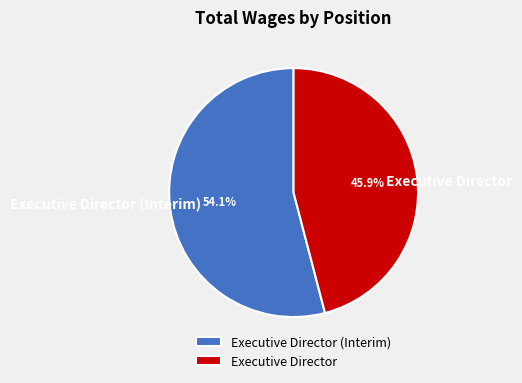

Is there a majority slice in this chart?

Yes